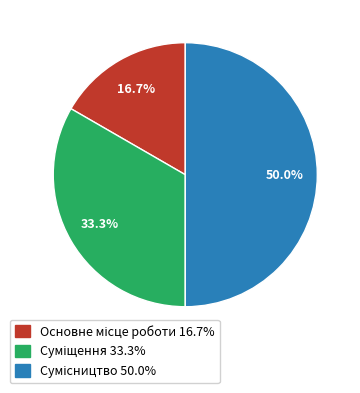

Which slice is the smallest?

Основне місце роботи